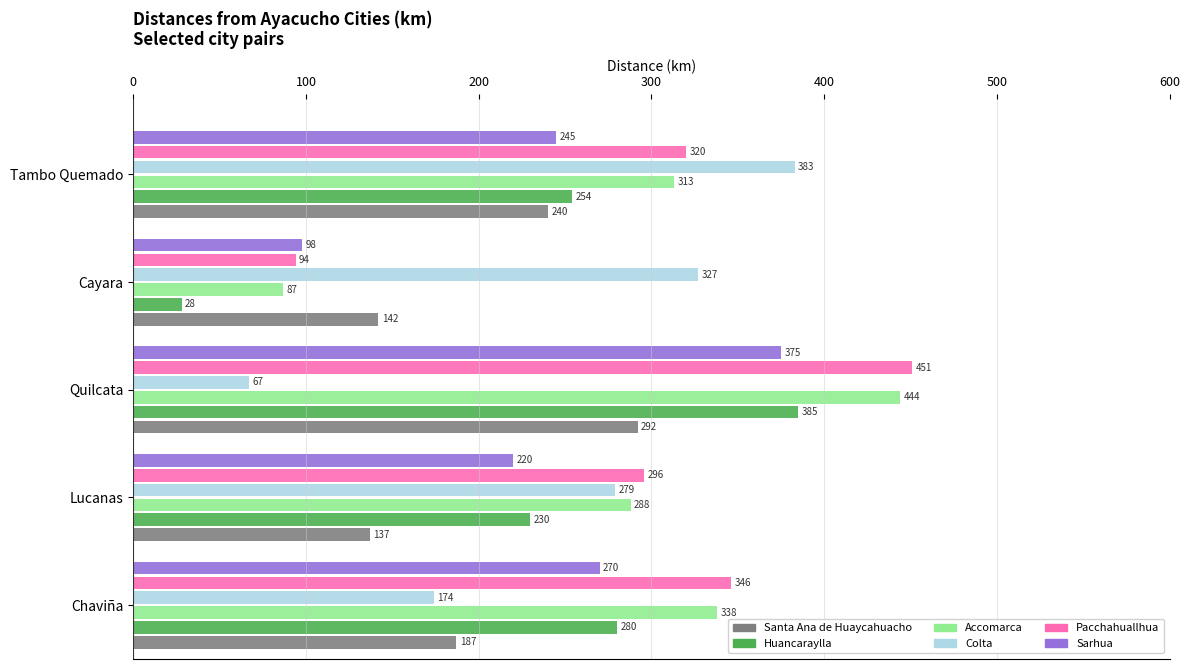

True or false: Huancaraylla has a value of 48 at Lucanas.

False